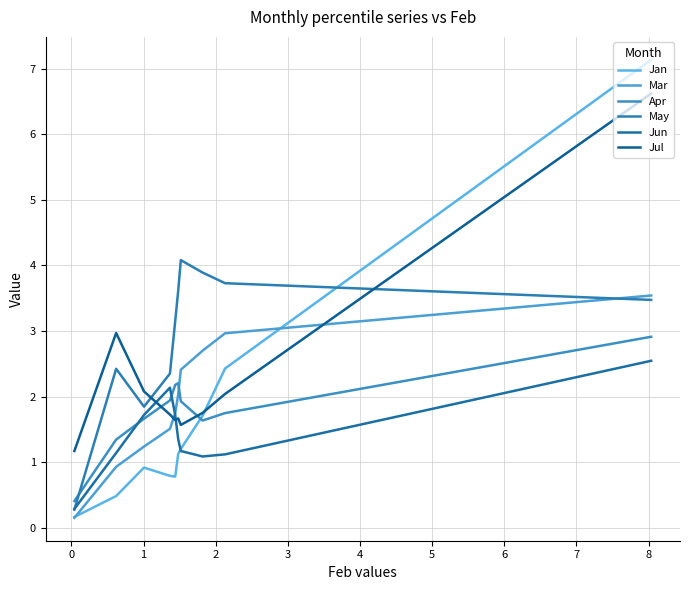

How many intersections are there between Mar and Jan?

2